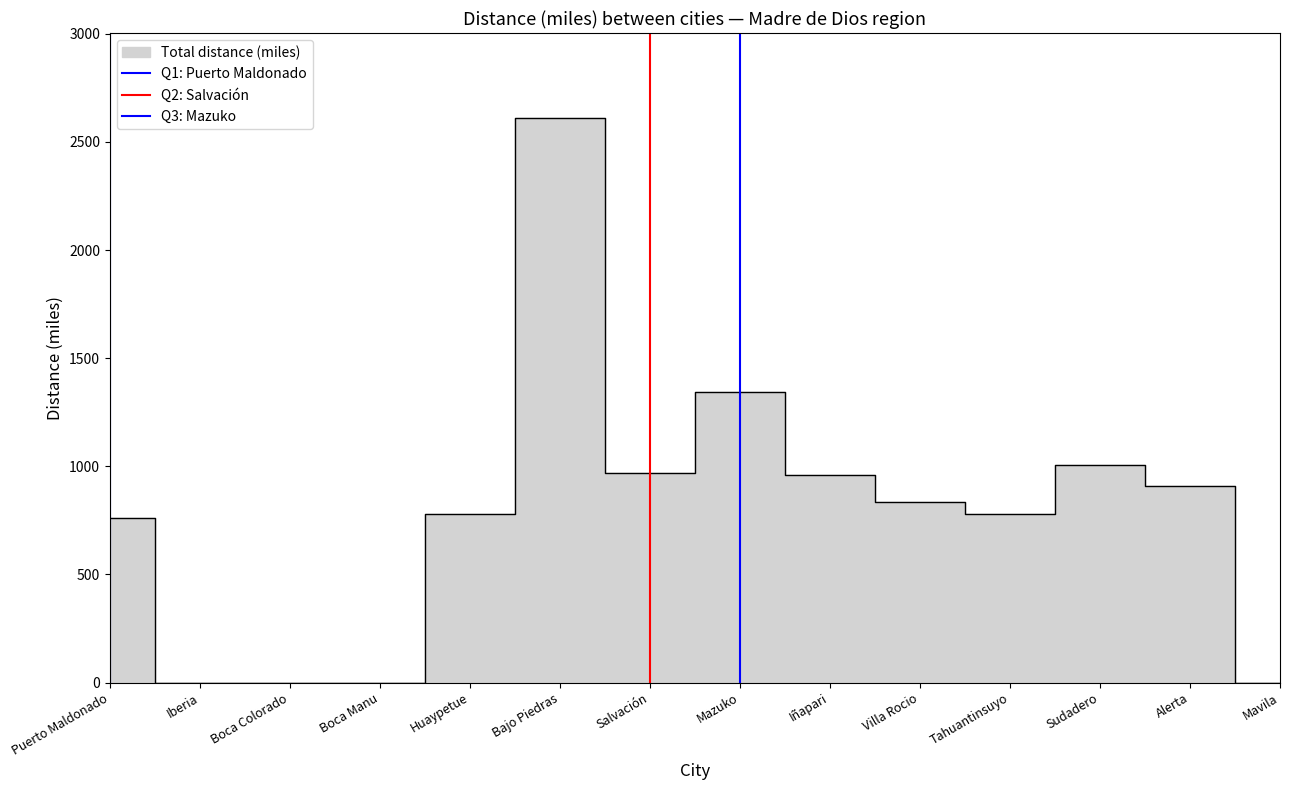

List the series in order of their peak value, highest first.

Q1: Puerto Maldonado, Q2: Salvación, Q3: Mazuko